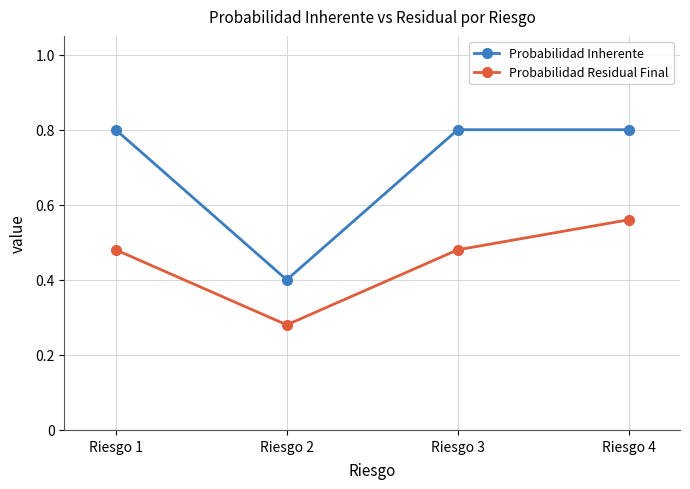

Is the value of Probabilidad Inherente at Riesgo 1 greater than the value of Probabilidad Residual Final at Riesgo 3?

Yes